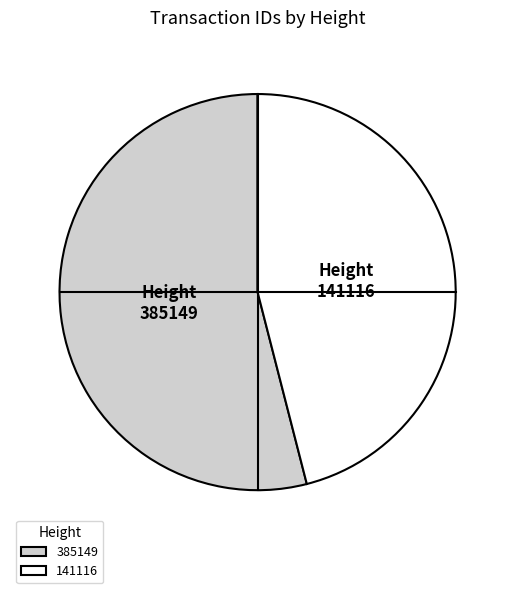

Rank the categories by value from highest to lowest.

385149, 141116